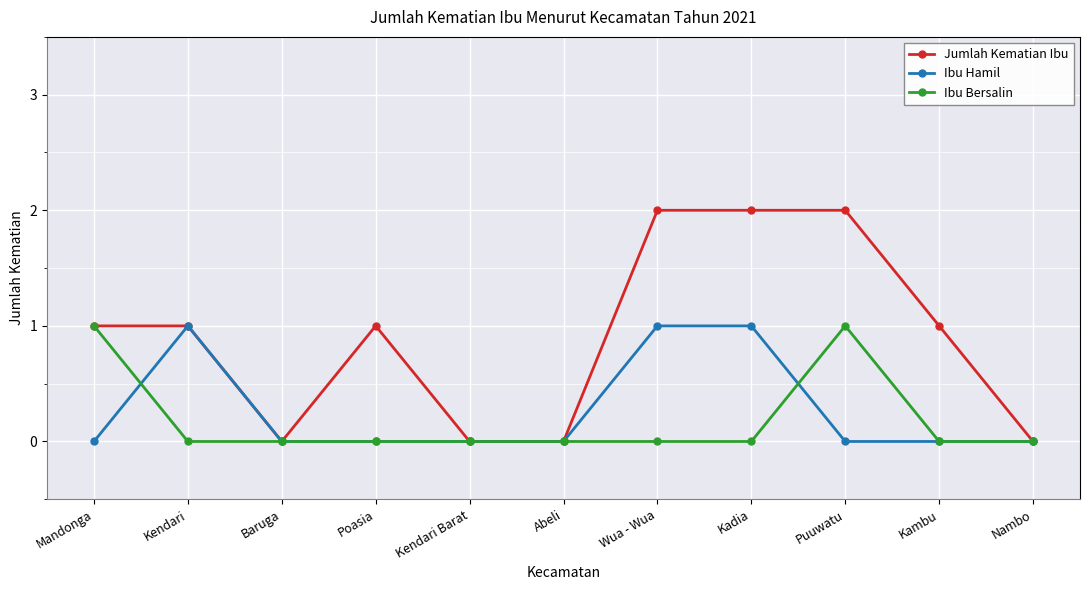

Which series has the largest total across all categories?

Jumlah Kematian Ibu